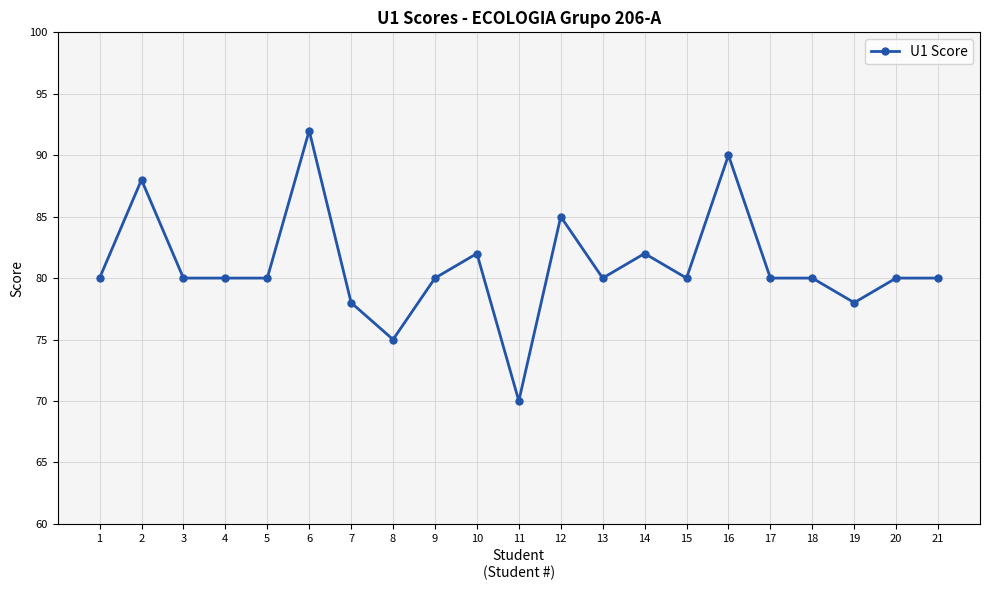

What is the greatest value displayed?

92